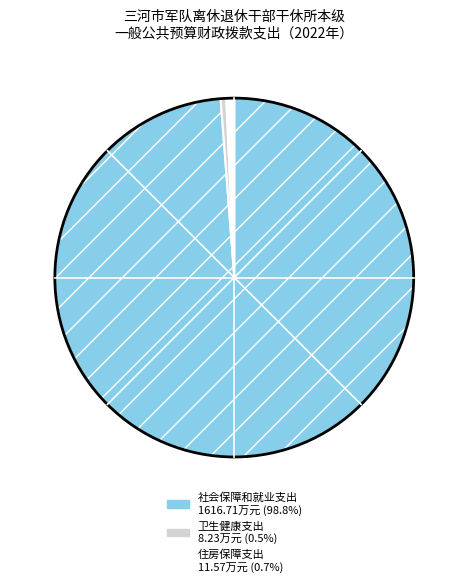

Combined, do 住房保障支出 and 卫生健康支出 account for over 50%?

No